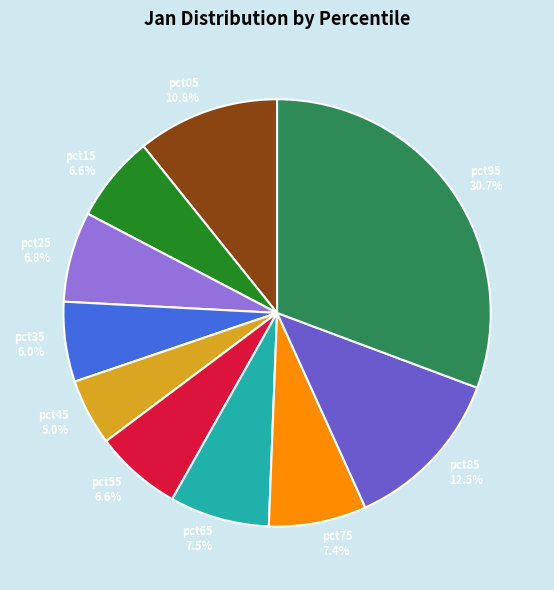

Is it true that pct25 is 7% of the pie?

True